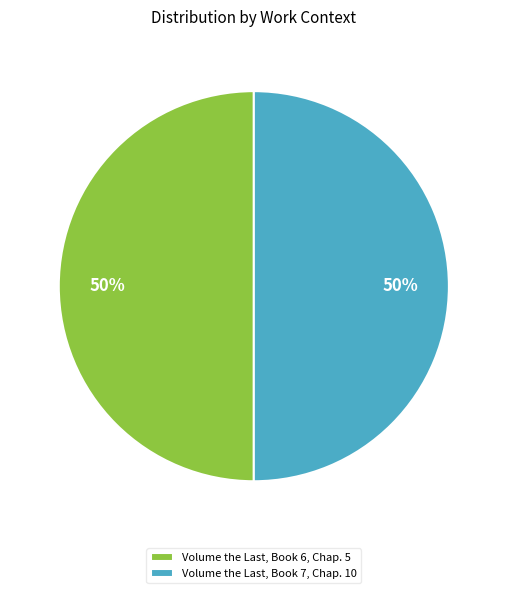

How many slices are in this pie chart?

2